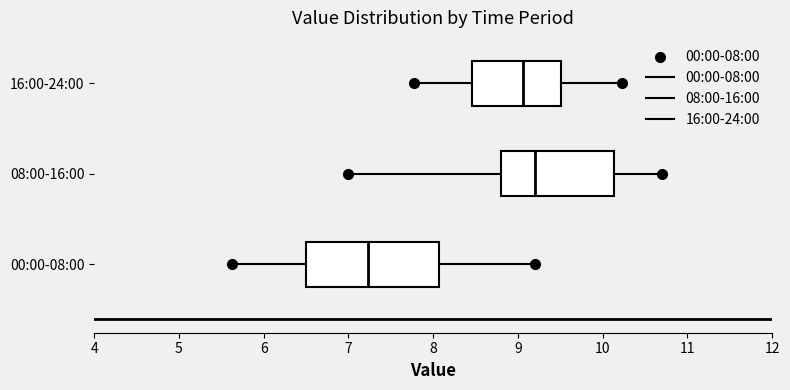

Which box is the widest, from its left edge to its right edge?

00:00-08:00